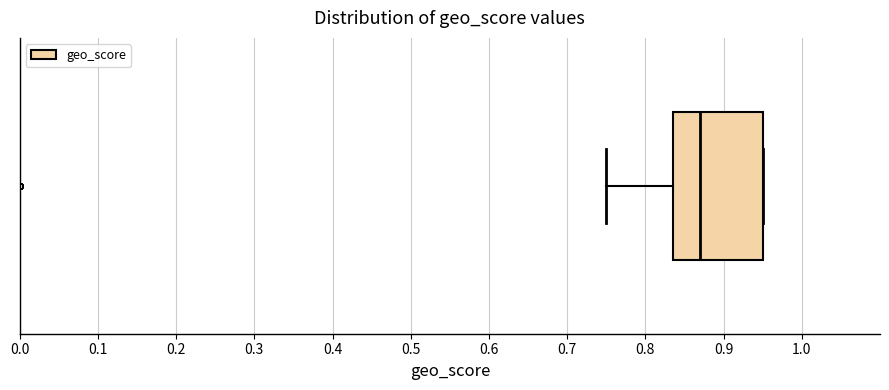

Read this box plot against the x-axis: the position of the median line, the range covered by the box, and the ends of both whiskers. The values are not printed on the chart, so give them approximately, as read against the axis.

median 0.87, box 0.84 to 0.95, whiskers 0.75 to 0.95